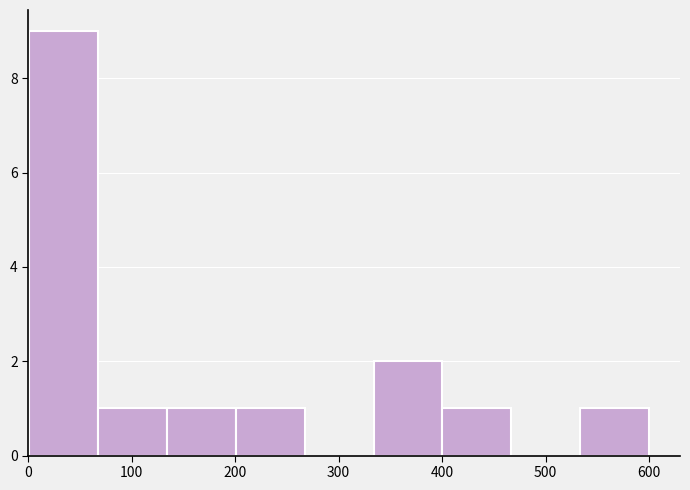

Reading left to right, list every bar in this chart as the range it spans on the x-axis followed by its height. Neither the bar edges nor the heights are printed on the chart, so give them approximately, as read against the axes.

0 to 70: 9
70 to 130: 1
130 to 200: 1
200 to 270: 1
270 to 330: 0
330 to 400: 2
400 to 470: 1
470 to 530: 0
530 to 600: 1